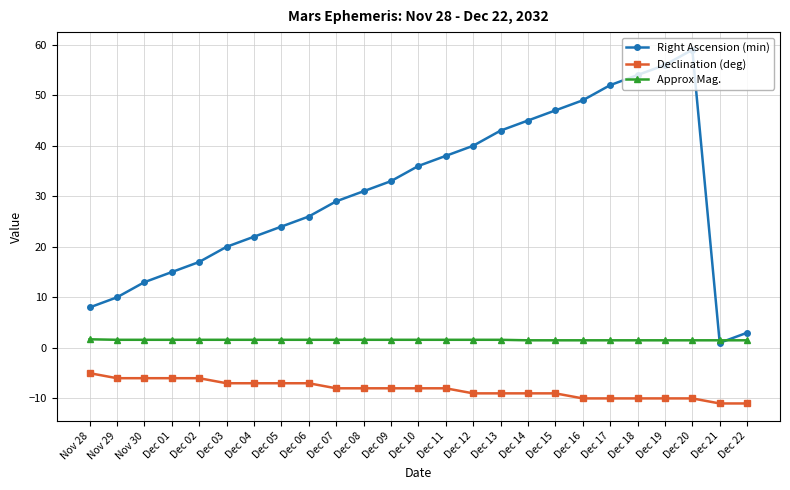

What is the highest value of the Right Ascension (min) series?

59.0